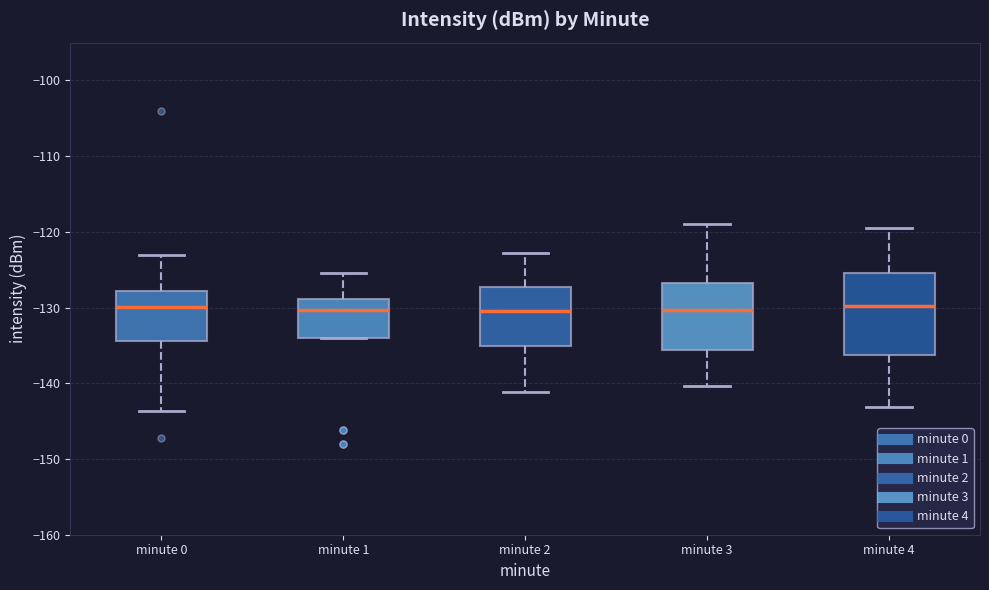

Which box is the tallest, from its lower edge to its upper edge?

minute 4